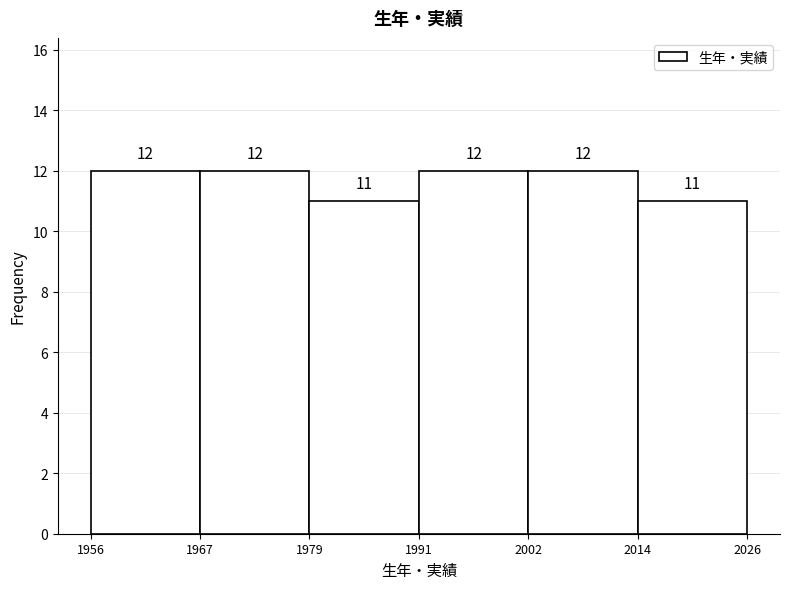

Reading left to right, list every bar in this chart as the range it spans on the x-axis followed by its height.

1956 to 1967: 12
1967 to 1979: 12
1979 to 1991: 11
1991 to 2002: 12
2002 to 2014: 12
2014 to 2026: 11